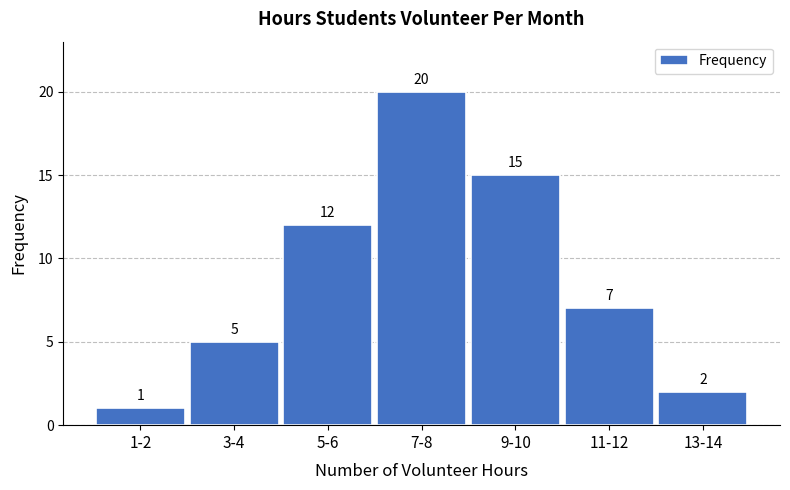

Reading left to right, transcribe all the data shown in this chart.

1	5	12	20	15	7	2